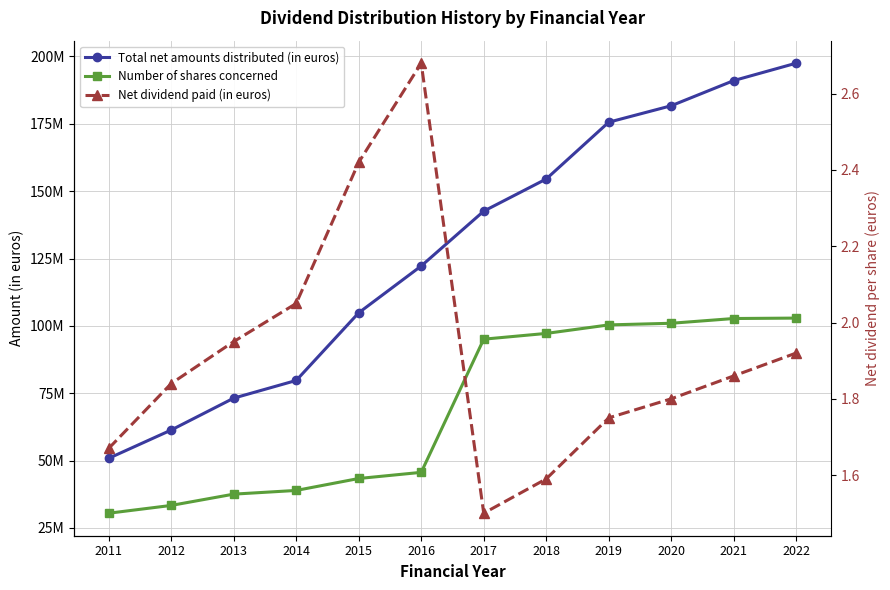

At which label does Net dividend paid (in euros) reach its minimum?

2017